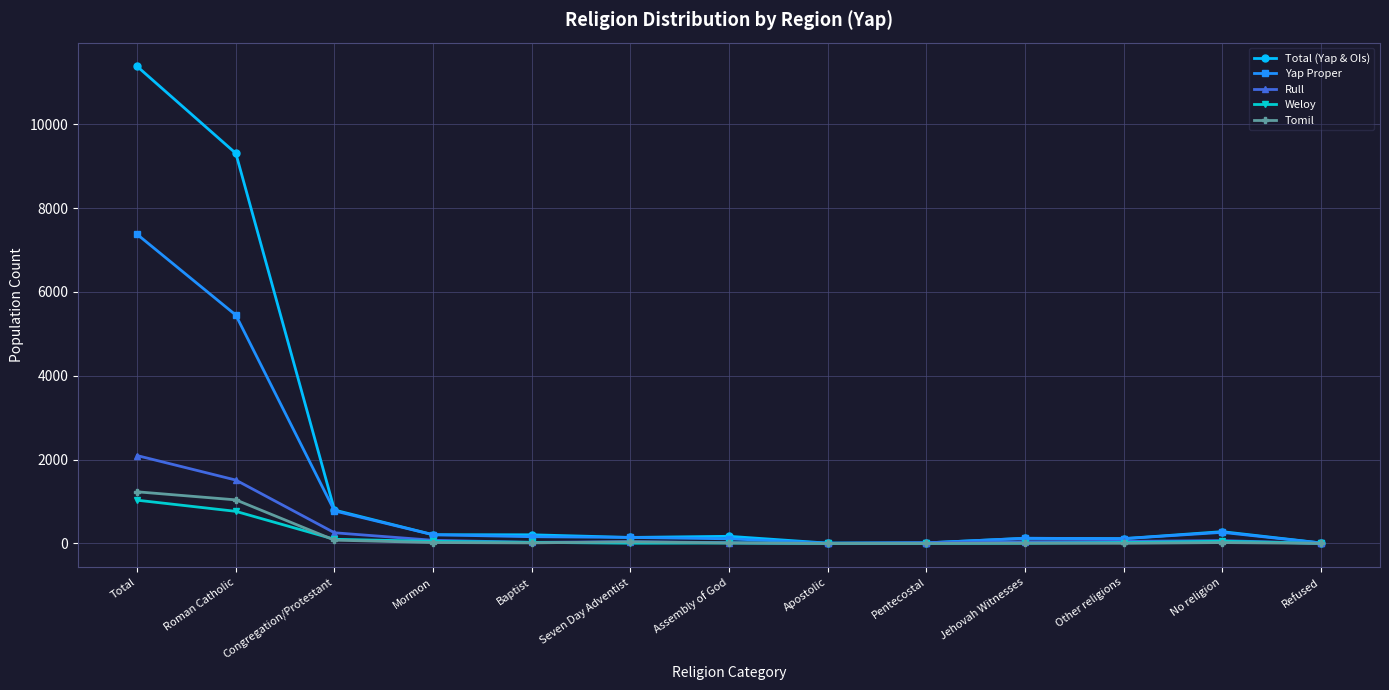

What is the value of the Tomil point at the 4th from the left?

21